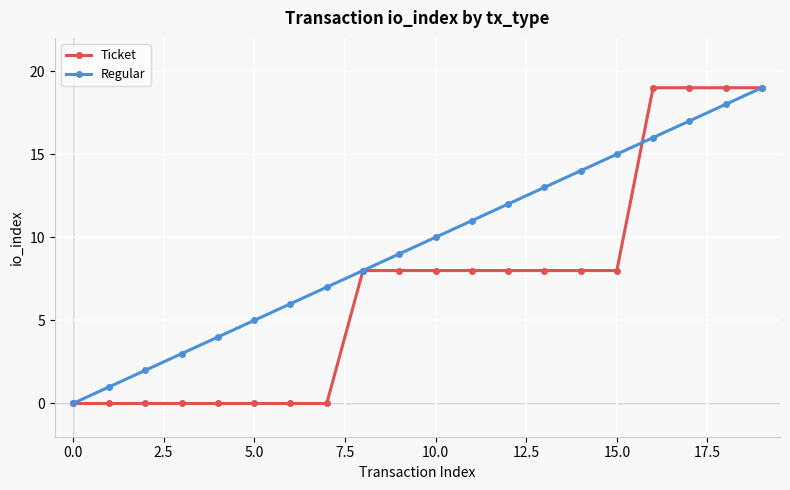

True or false: Regular has more than 0 points higher than both neighbors.

False